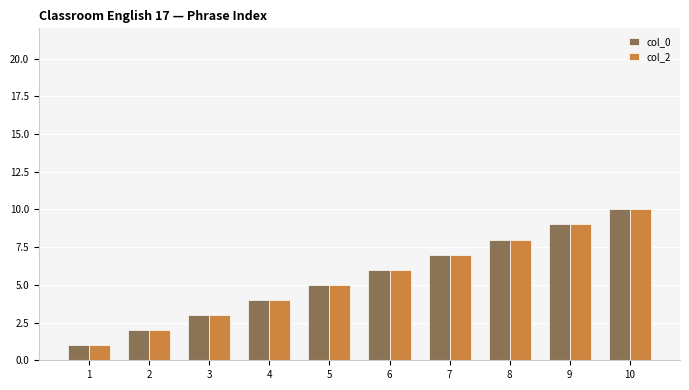

How many categories are shown in the chart?

10